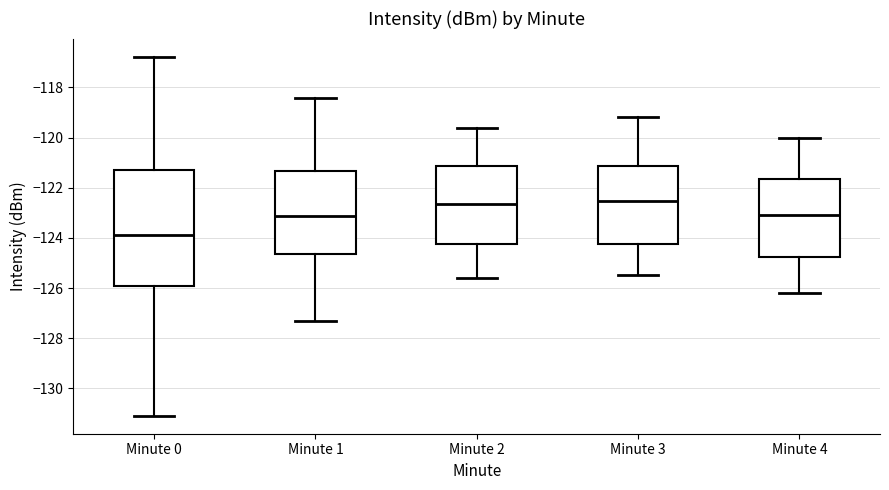

Which box is the tallest, from its lower edge to its upper edge?

Minute 0